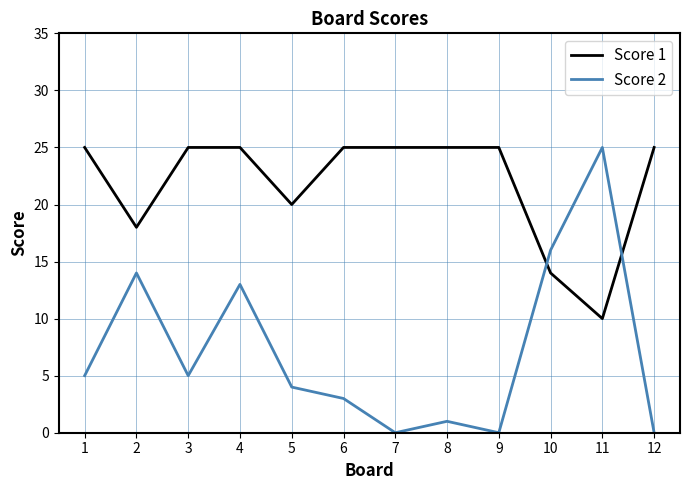

What is the average value of the Score 2 series?

7